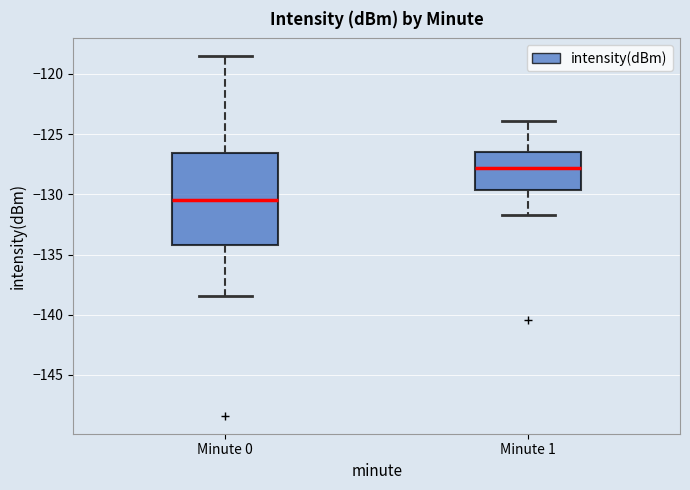

Where does the median line of the box for Minute 1 sit on the y-axis? The values are not printed on the chart, so give them approximately, as read against the axis.

-128.0